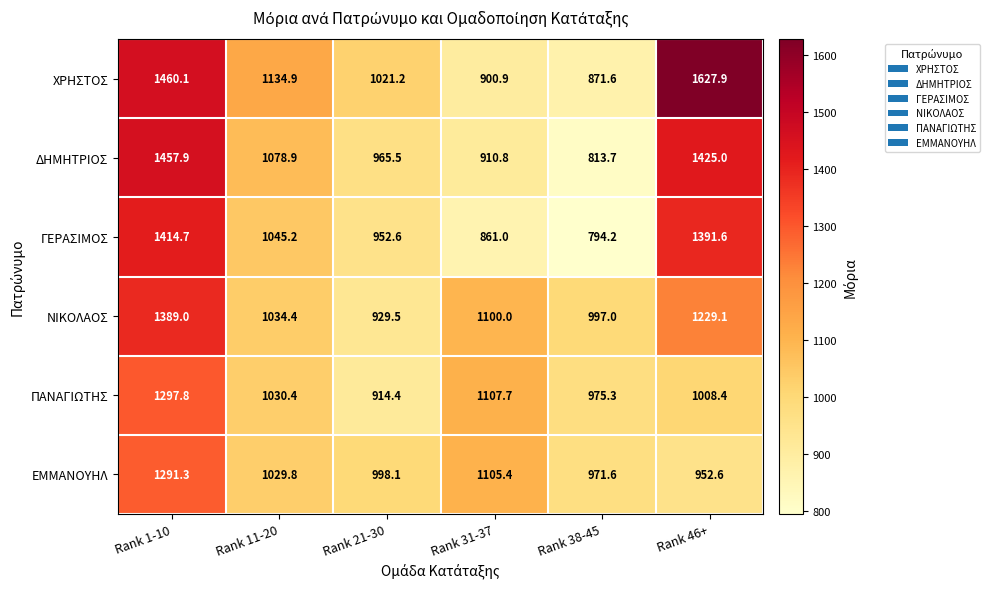

Which series has the largest total across all categories?

ΧΡΗΣΤΟΣ